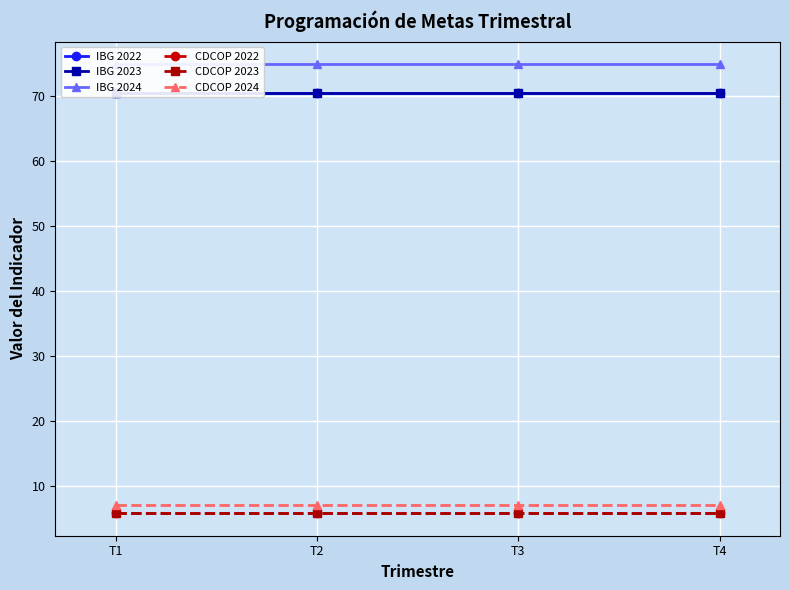

Which has a higher value, T1 or T4?

T1